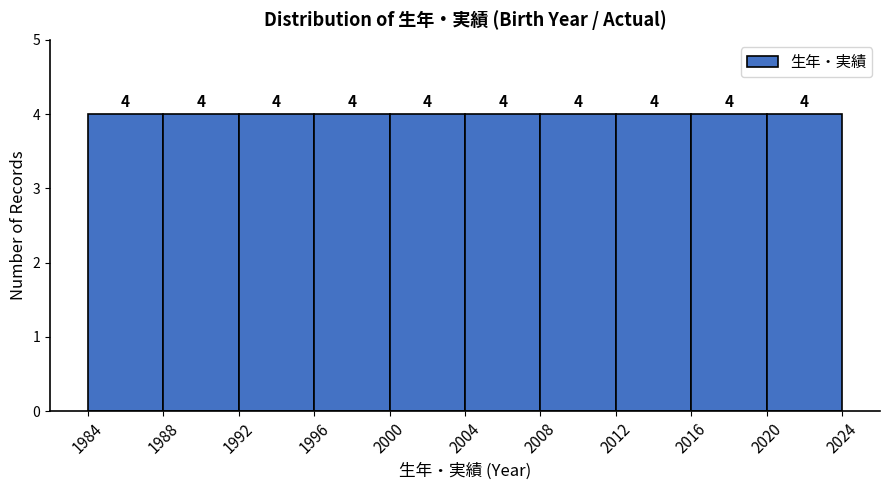

Reading left to right, transcribe this chart: for each bar, give the range it covers on the x-axis and its height.

1984 to 1988: 4
1988 to 1992: 4
1992 to 1996: 4
1996 to 2000: 4
2000 to 2004: 4
2004 to 2008: 4
2008 to 2012: 4
2012 to 2016: 4
2016 to 2020: 4
2020 to 2024: 4